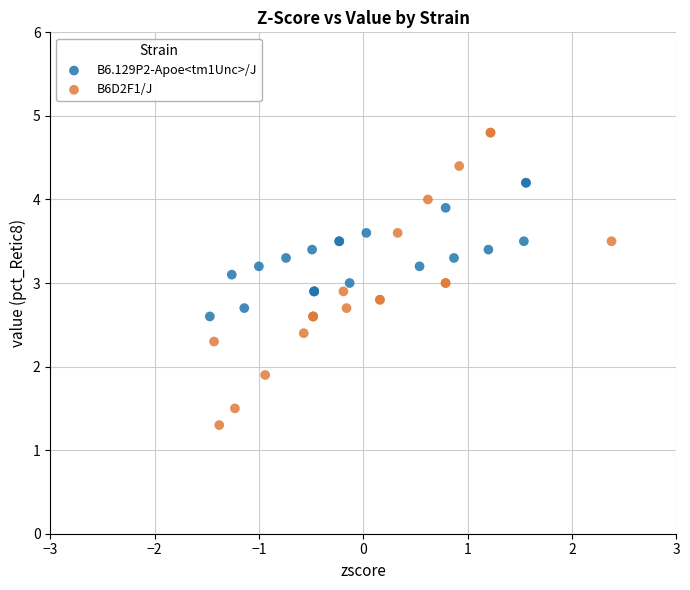

Which series reaches the maximum Y coordinate?

B6D2F1/J